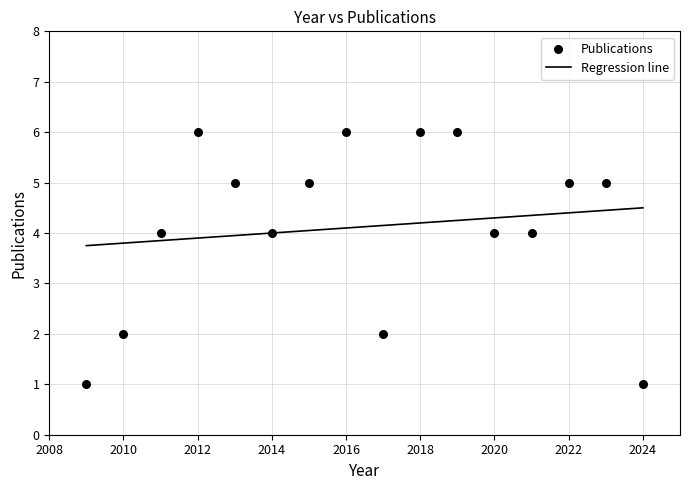

What is the range of X values (max minus min)?

15